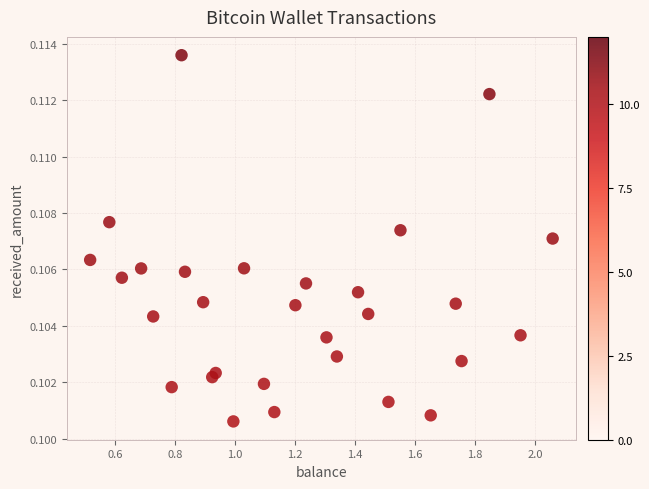

What is the range of X values (max minus min)?

1.5